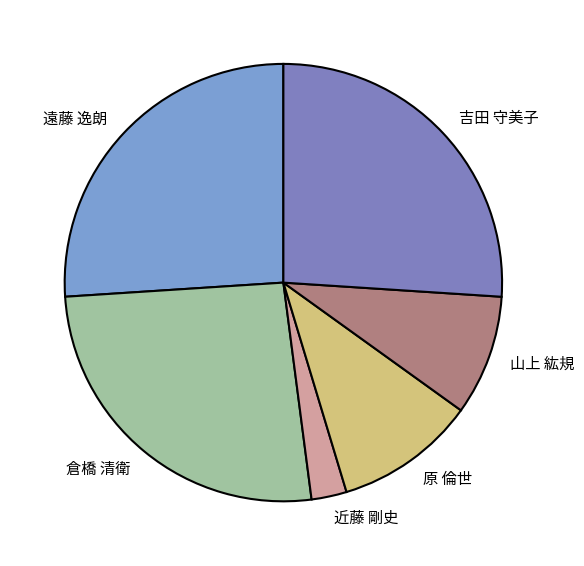

Which slice is the smallest?

近藤 剛史